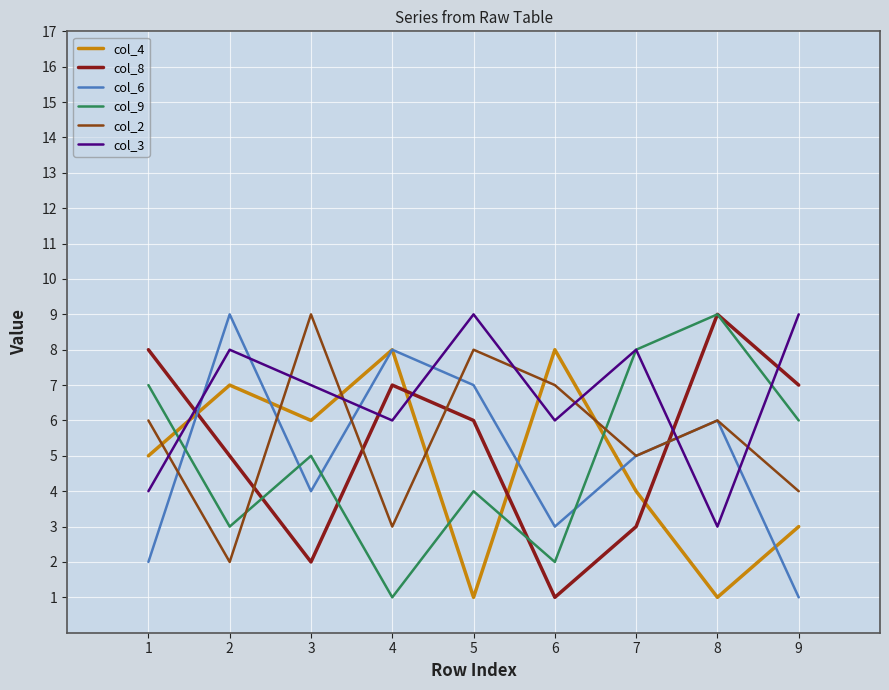

At which label is col_6 closest to 5?

7